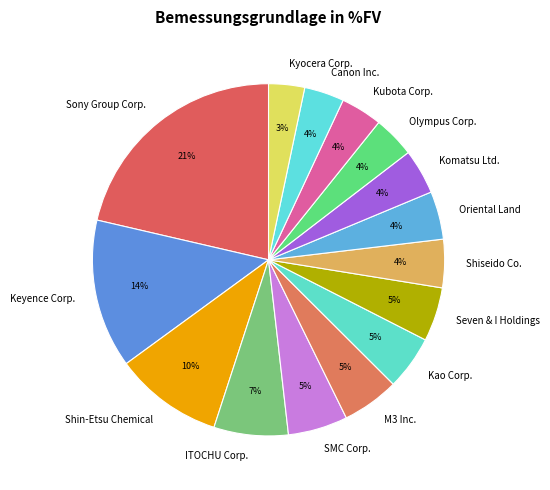

How many slices are in this pie chart?

15